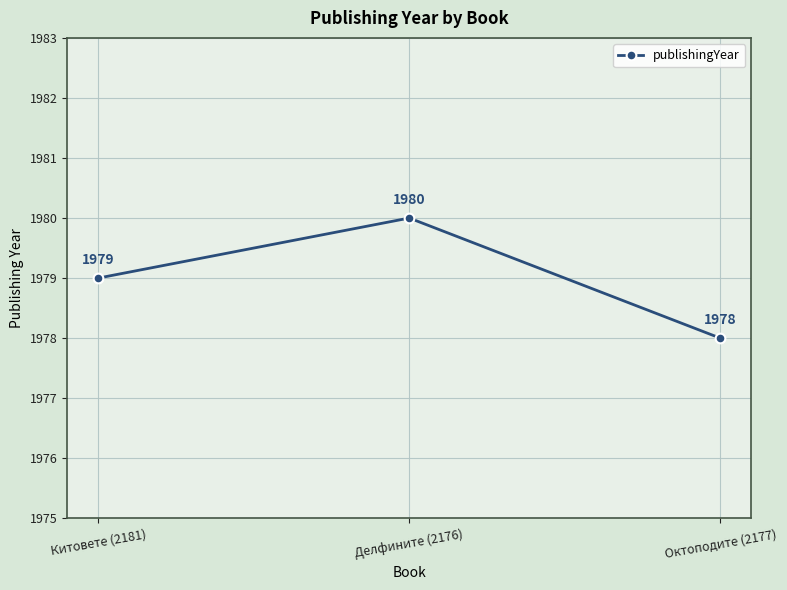

How many lines are shown in the chart?

1